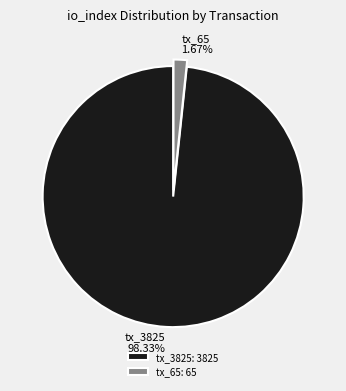

Which slice is the largest?

tx_3825